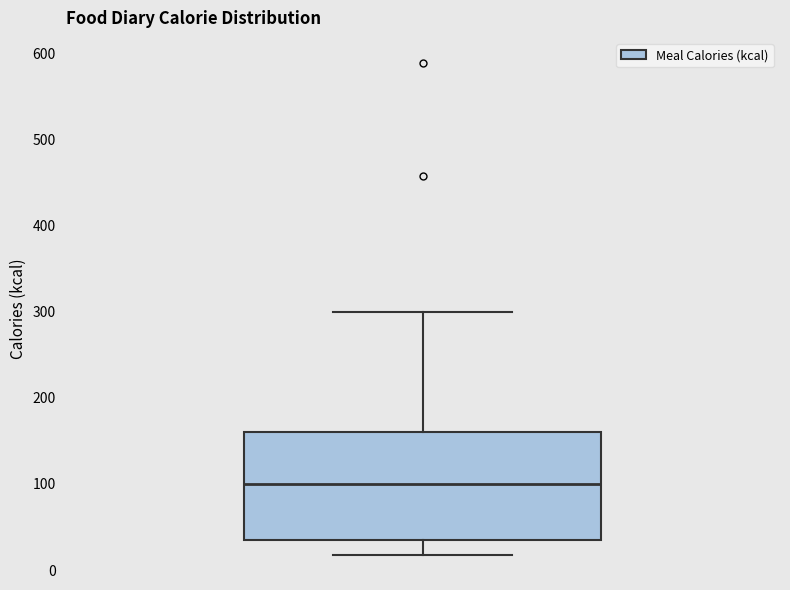

Read this box plot against the y-axis: the position of the median line, the range covered by the box, and the ends of both whiskers. The values are not printed on the chart, so give them approximately, as read against the axis.

median 100, box 40 to 160, whiskers 20 to 300